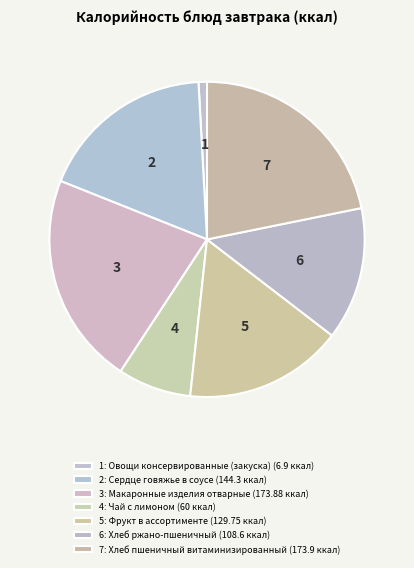

How many segments does this pie chart have?

7